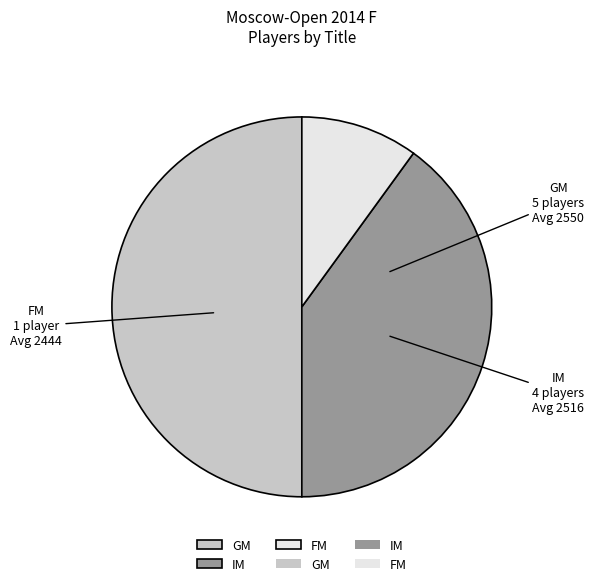

Does IM represent more than half of the total?

No